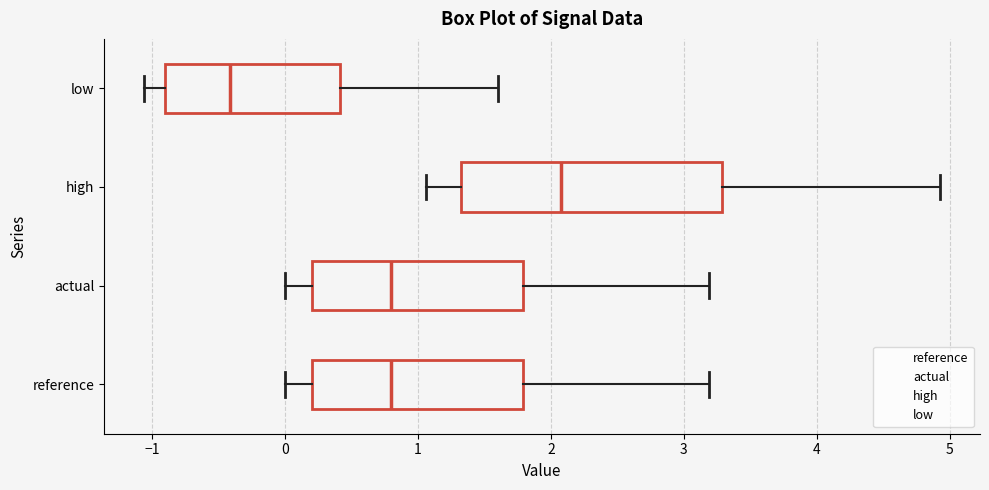

Reading bottom to top, transcribe this box plot: for each box, give where its median line is, the range the box spans, and where its two whiskers end, as read against the x-axis. The values are not printed on the chart, so give them approximately, as read against the axis.

reference: median 0.8, box 0.2 to 1.8, whiskers 0.0 to 3.2
actual: median 0.8, box 0.2 to 1.8, whiskers 0.0 to 3.2
high: median 2.1, box 1.3 to 3.3, whiskers 1.1 to 4.9
low: median -0.4, box -0.9 to 0.4, whiskers -1.1 to 1.6